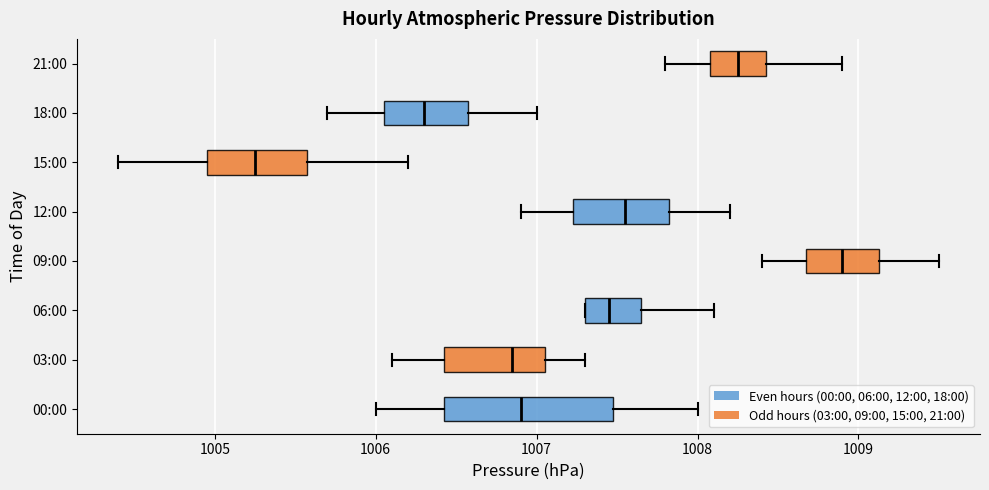

Which box's median line is the furthest to the right?

09:00